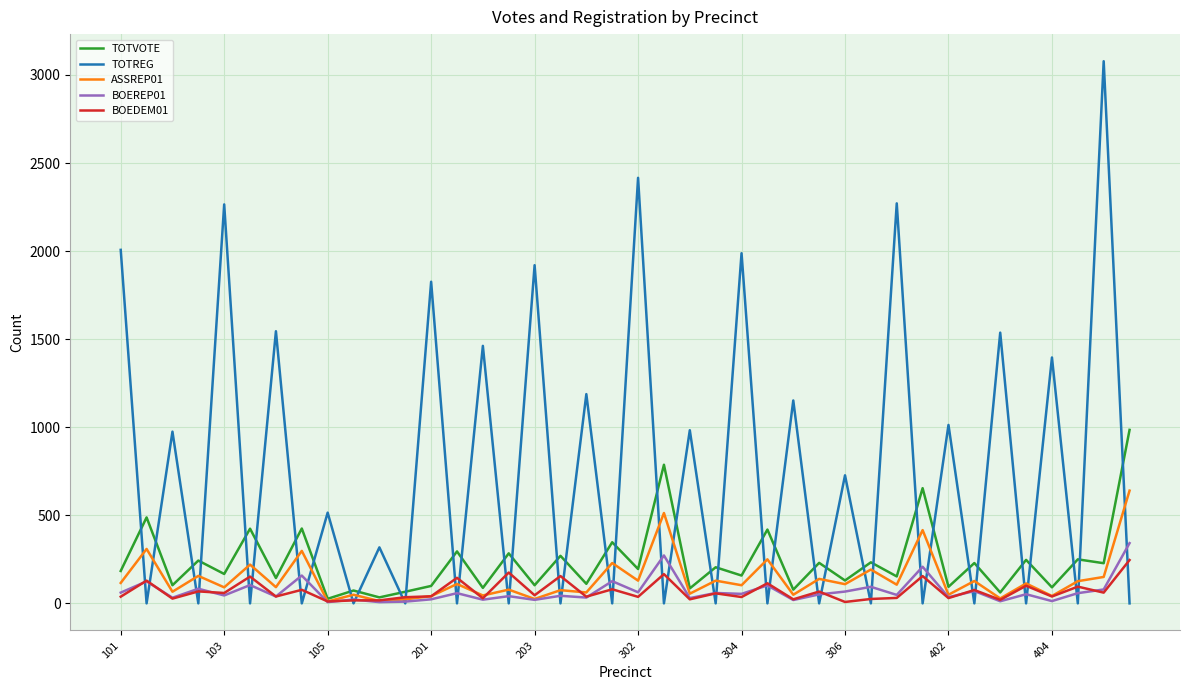

Which series has the largest range (max minus min)?

TOTREG